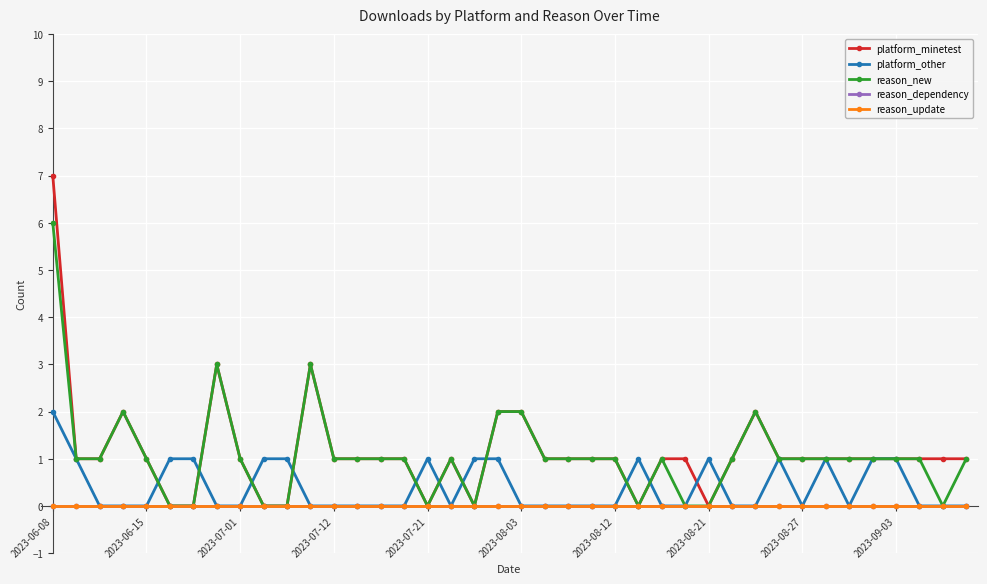

Reading left to right, extract all data points from this chart.

platform_minetest: 7	1	1	2	1	0	0	3	1	0	0	3	1	1	1	1	0	1	0	2	2	1	1	1	1	0	1	1	0	1	2	1	1	1	1	1	1	1	1	1
platform_other: 2	1	0	0	0	1	1	0	0	1	1	0	0	0	0	0	1	0	1	1	0	0	0	0	0	1	0	0	1	0	0	1	0	1	0	1	1	0	0	0
reason_new: 6	1	1	2	1	0	0	3	1	0	0	3	1	1	1	1	0	1	0	2	2	1	1	1	1	0	1	0	0	1	2	1	1	1	1	1	1	1	0	1
reason_dependency: 0	0	0	0	0	0	0	0	0	0	0	0	0	0	0	0	0	0	0	0	0	0	0	0	0	0	0	0	0	0	0	0	0	0	0	0	0	0	0	0
reason_update: 0	0	0	0	0	0	0	0	0	0	0	0	0	0	0	0	0	0	0	0	0	0	0	0	0	0	0	0	0	0	0	0	0	0	0	0	0	0	0	0